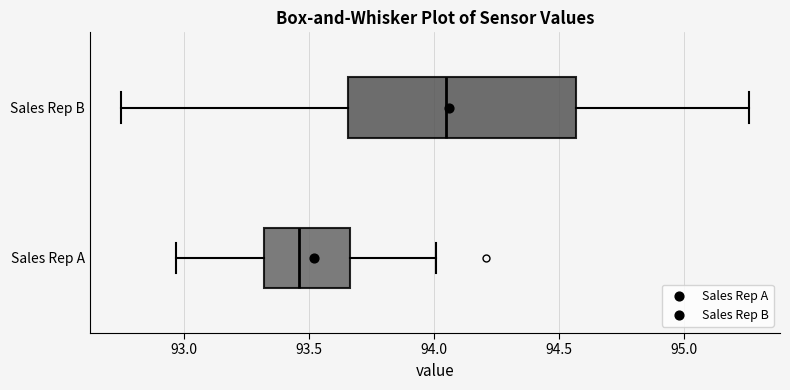

Where does the left whisker of the box for Sales Rep A end on the x-axis? The values are not printed on the chart, so give them approximately, as read against the axis.

92.95